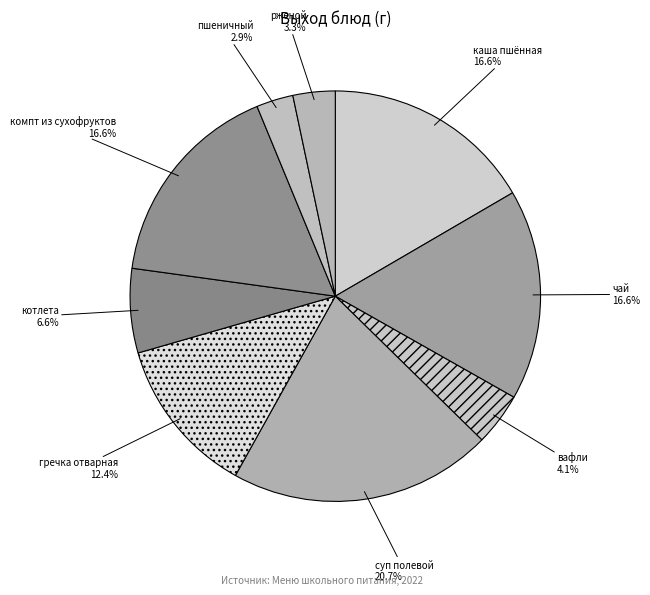

Combined, what portion of the pie is каша пшённая and пшеничный?

19.5%